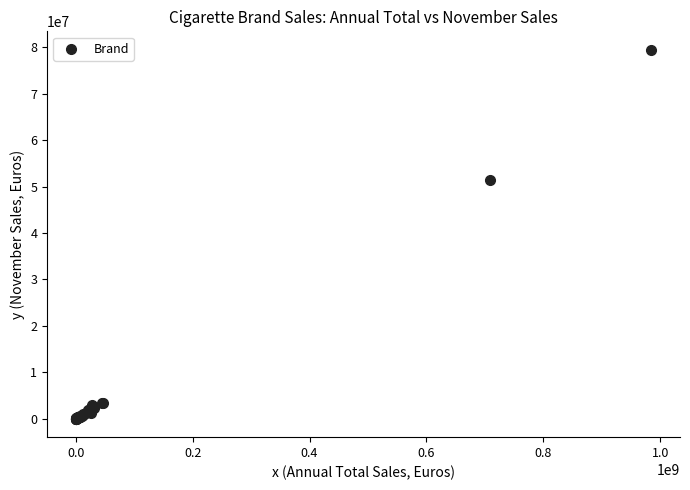

What Y value in the scatter plot is closest to 39750949?

51342833